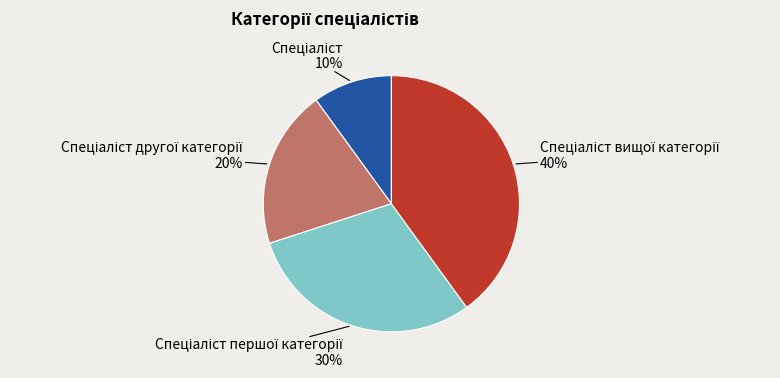

Is there a majority slice in this chart?

No